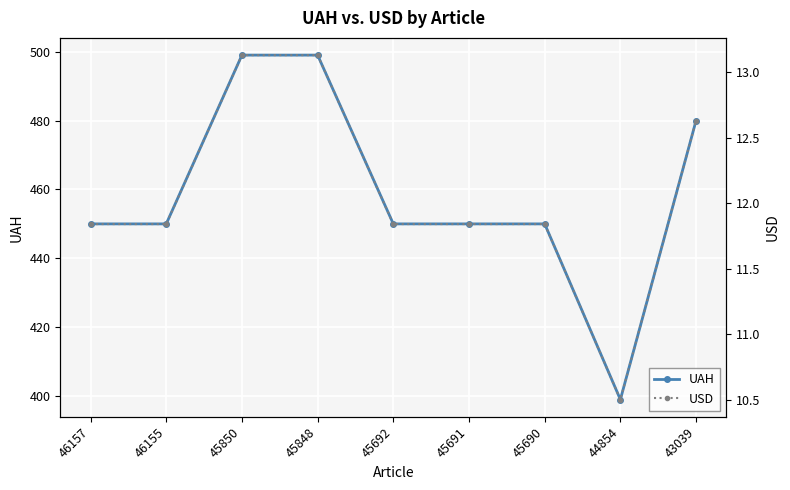

Between 45690 and 45692, which is larger?

45690